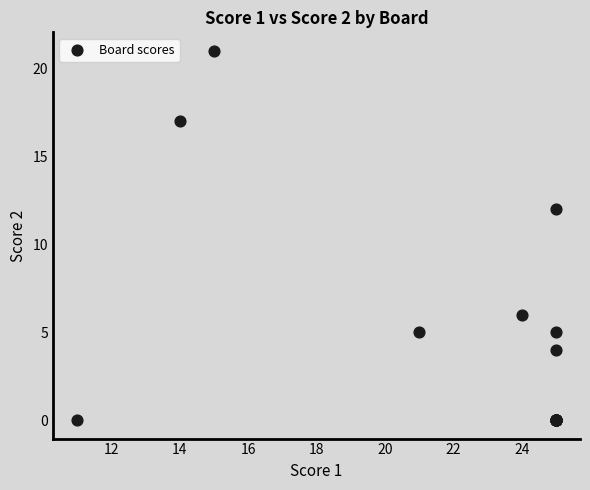

What Y value in the scatter plot is closest to 10?

12